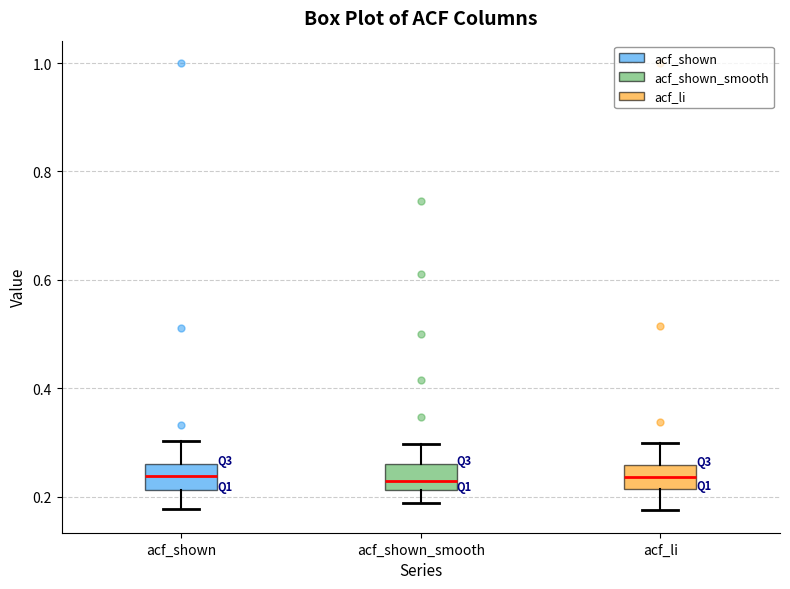

Reading left to right, transcribe this box plot: for each box, give where its median line is, the range the box spans, and where its two whiskers end, as read against the y-axis. The values are not printed on the chart, so give them approximately, as read against the axis.

acf_shown: median 0.24, box 0.22 to 0.26, whiskers 0.18 to 0.30
acf_shown_smooth: median 0.22 (inside the box), box 0.22 to 0.26, whiskers 0.18 to 0.30
acf_li: median 0.24, box 0.22 to 0.26, whiskers 0.18 to 0.30